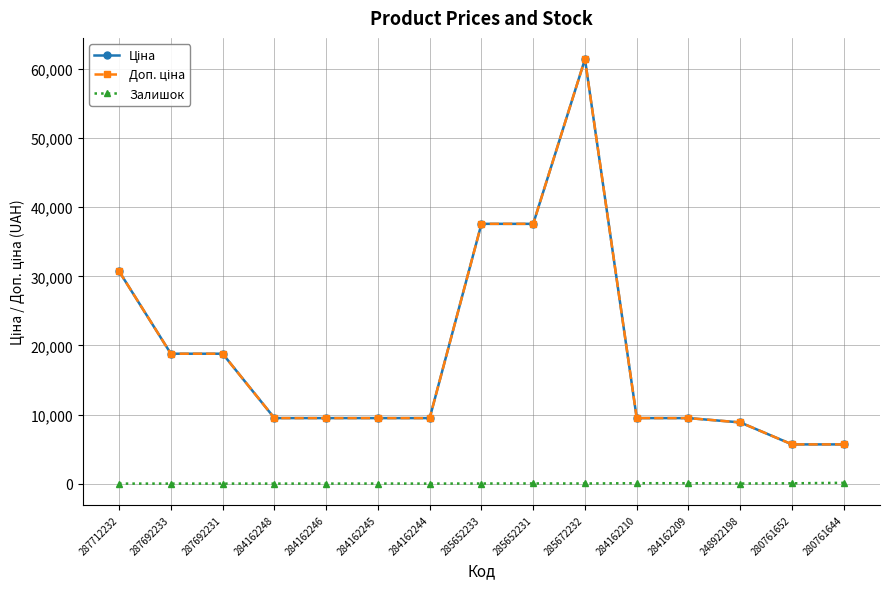

Reading left to right, extract all data points from this chart.

Ціна: 30717.1	18796.8	18796.8	9480.1	9480.1	9480.1	9480.1	37593.6	37593.6	61434.3	9480.1	9480.1	8856.7	5673.8	5673.8
Доп. ціна: 30717.1	18796.8	18796.8	9480.1	9480.1	9480.1	9480.1	37593.6	37593.6	61434.3	9480.1	9480.1	8856.7	5673.8	5673.8
Залишок: 0.0	0.0	0.0	0.0	0.0	8.0	0.0	13.0	23.0	16.0	56.0	53.0	11.0	42.0	113.0